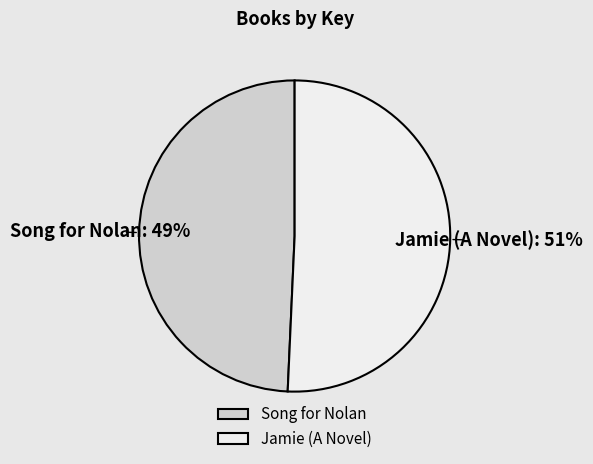

True or false: Song for Nolan accounts for 49% of the total.

True